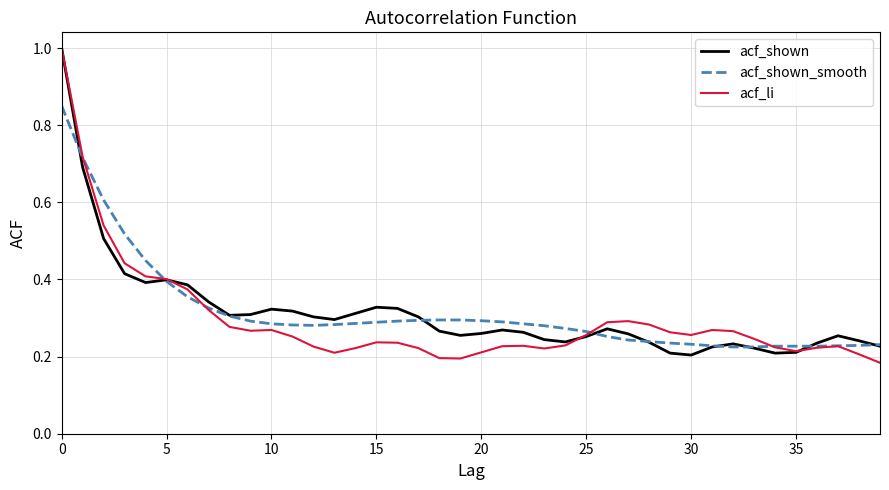

The acf_shown_smooth series shows 0.1 at 15. True or false?

False